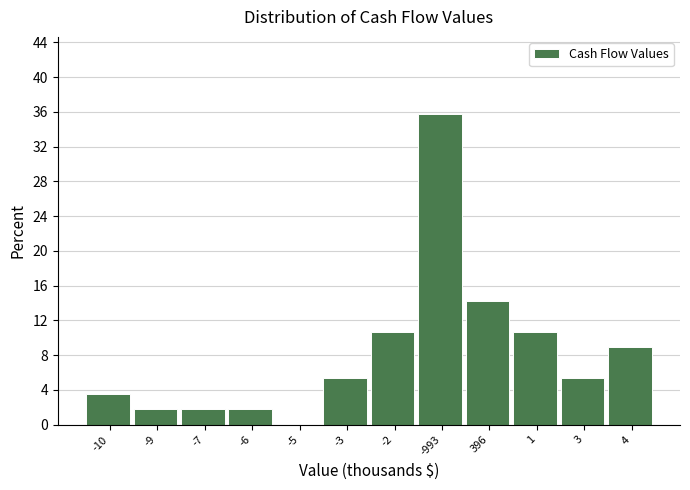

Reading left to right, extract all data points from this chart.

-10=3.6	-9=1.8	-7=1.8	-6=1.8	-5=0.0	-3=5.4	-2=10.7	-993=35.7	396=14.3	1=10.7	3=5.4	4=8.9